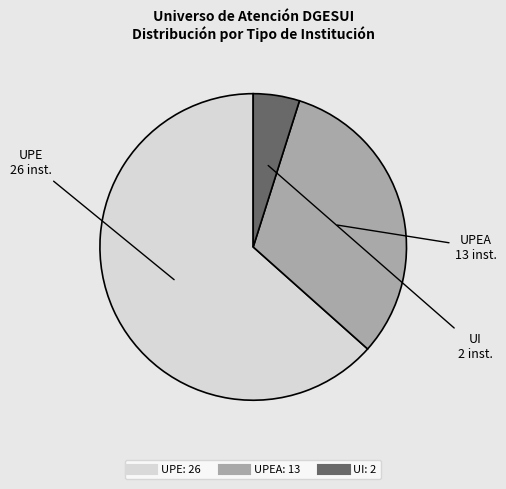

Does any single category account for the majority?

Yes